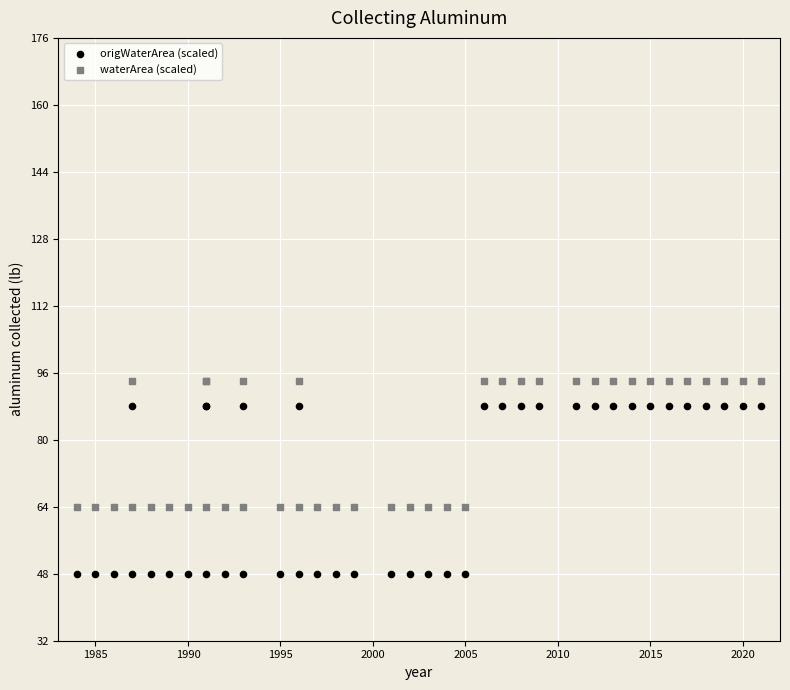

What are all the series names shown in the legend?

origWaterArea (scaled), waterArea (scaled)